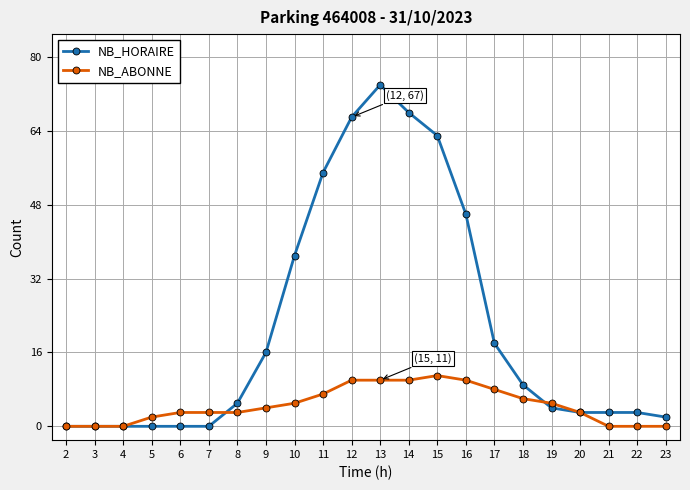

How many data points in NB_ABONNE are less than 4?

11